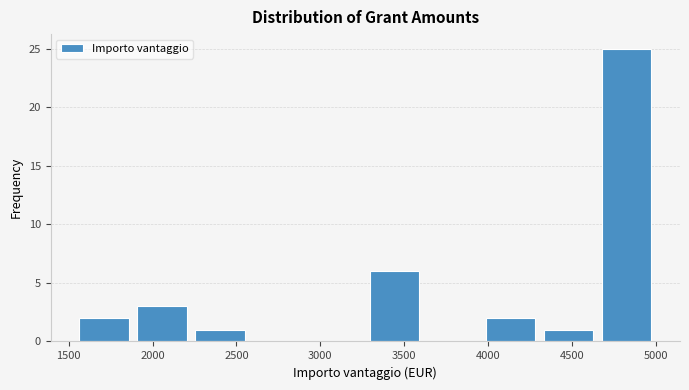

Reading left to right, transcribe this chart: for each bar, give the range it covers on the x-axis and its height. Neither the bar edges nor the heights are printed on the chart, so give them approximately, as read against the axes.

1550 to 1900: 2
1900 to 2250: 3
2250 to 2600: 1
2600 to 2900: 0
2900 to 3250: 0
3250 to 3600: 6
3600 to 3950: 0
3950 to 4300: 2
4300 to 4650: 1
4650 to 5000: 25